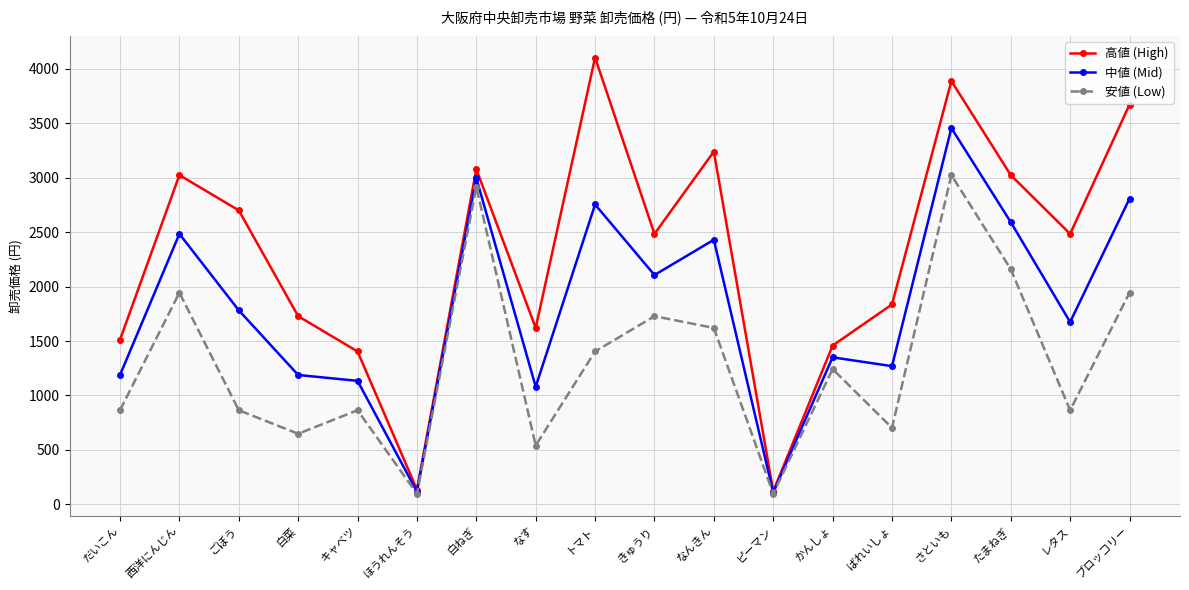

What is the lowest value of the 安値 (Low) series?

97